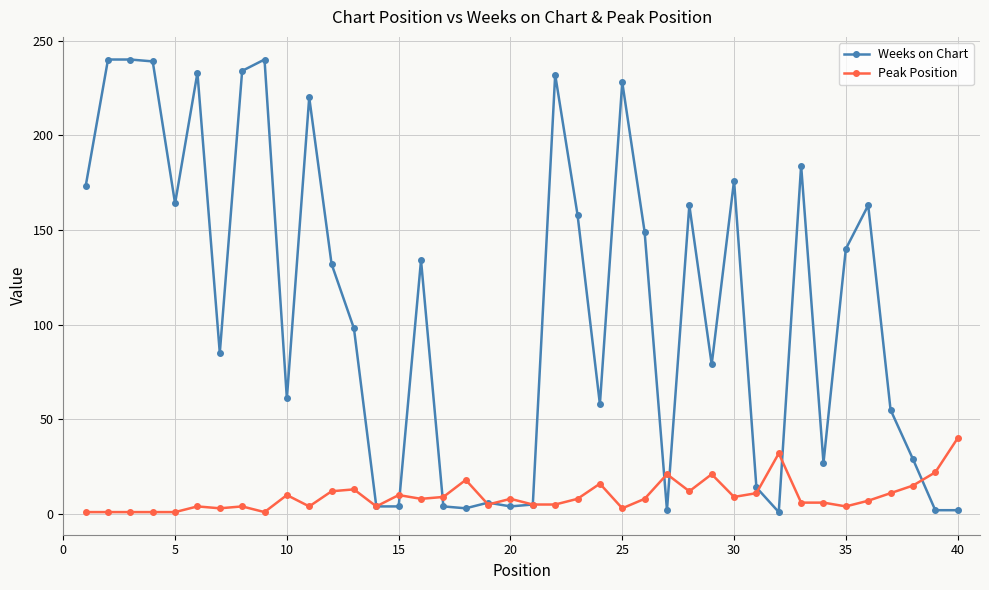

Which series has the largest total across all categories?

Weeks on Chart